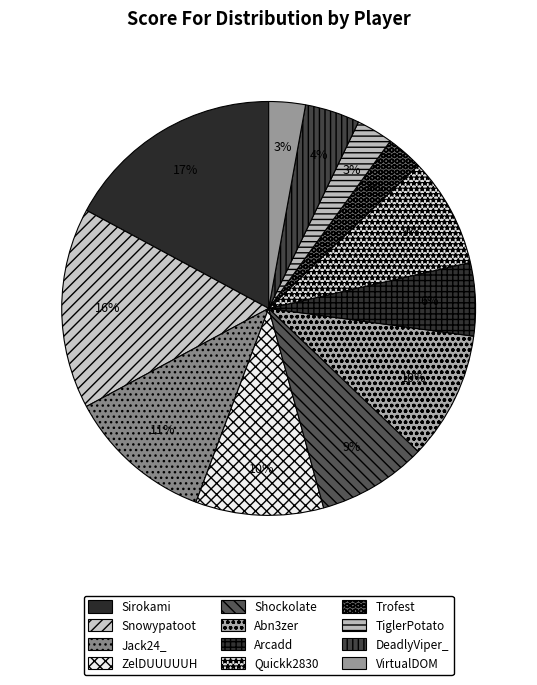

Combined, what portion of the pie is Abn3zer and Snowypatoot?

25.7%